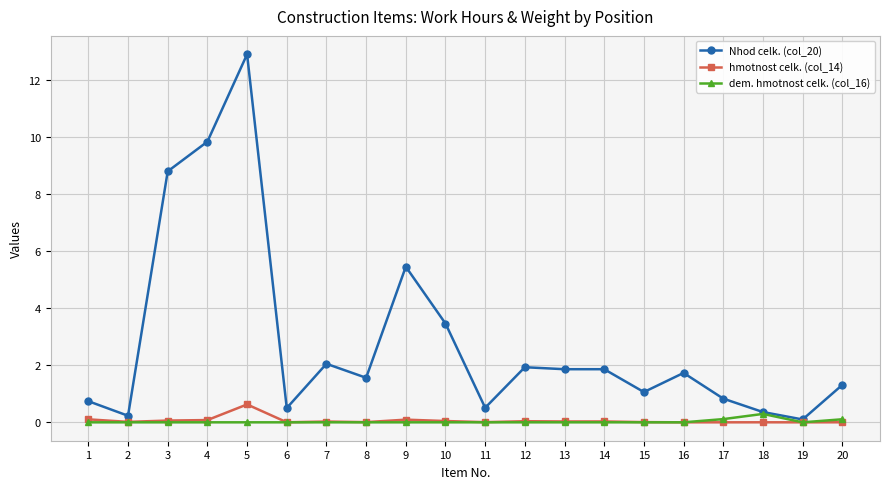

At how many categories does at least one series exceed 9?

2